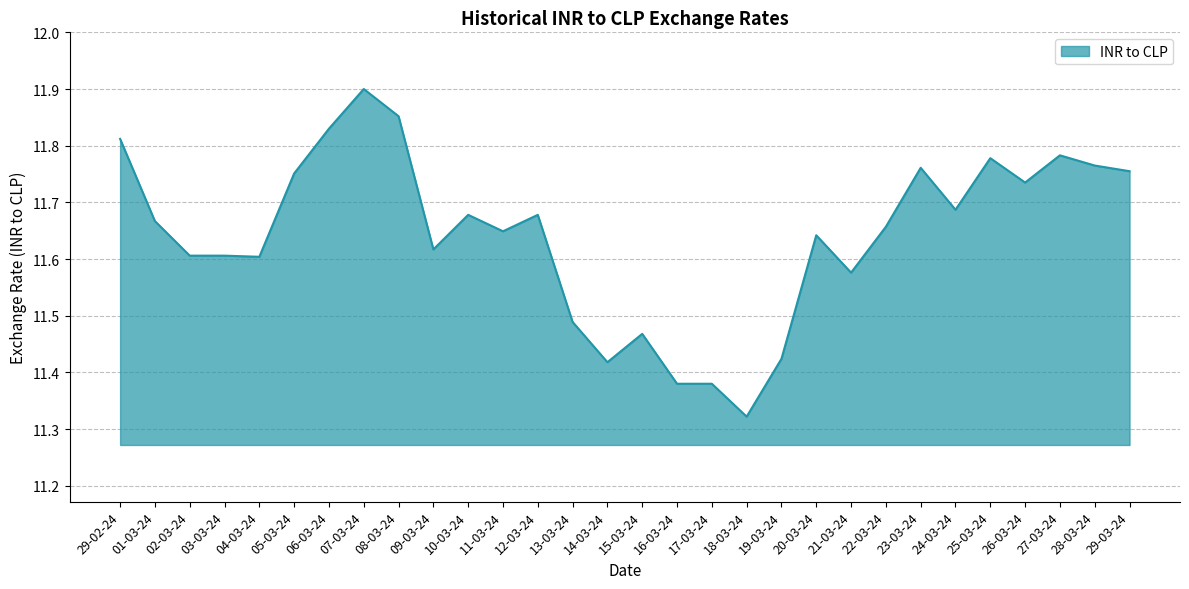

What position from the right is 06-03-24?

24